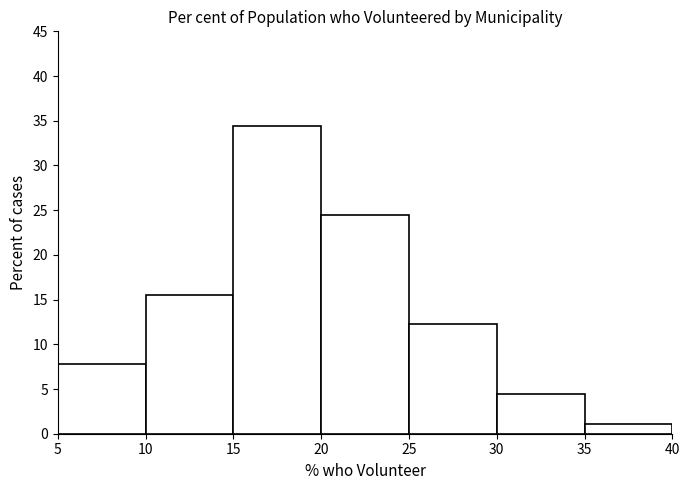

Reading left to right, list every bar in this chart as the range it spans on the x-axis followed by its height. The values are not printed on the chart, so give them approximately, as read against the axis.

5 to 10: 8.0
10 to 15: 15.5
15 to 20: 34.5
20 to 25: 24.5
25 to 30: 12.0
30 to 35: 4.5
35 to 40: 1.0